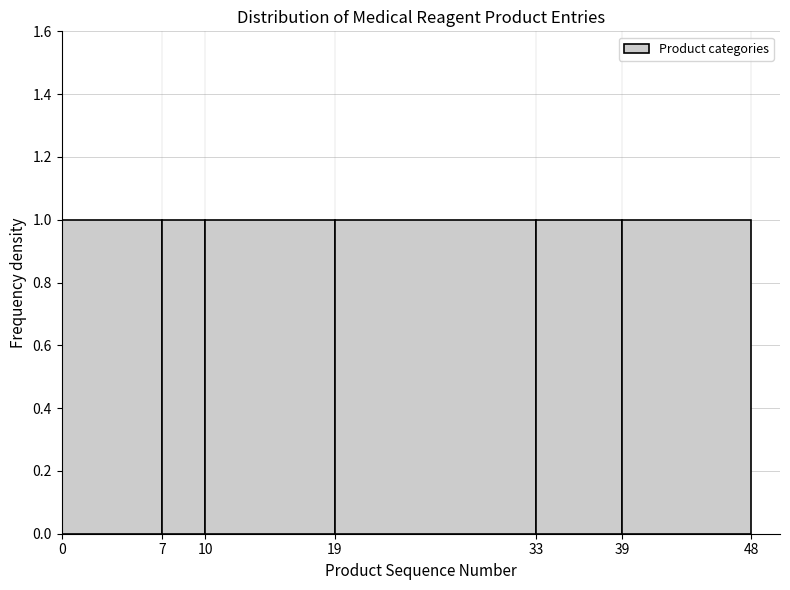

What is the height of the bar covering 10 to 19 on the x-axis? The values are not printed on the chart, so give them approximately, as read against the axis.

1